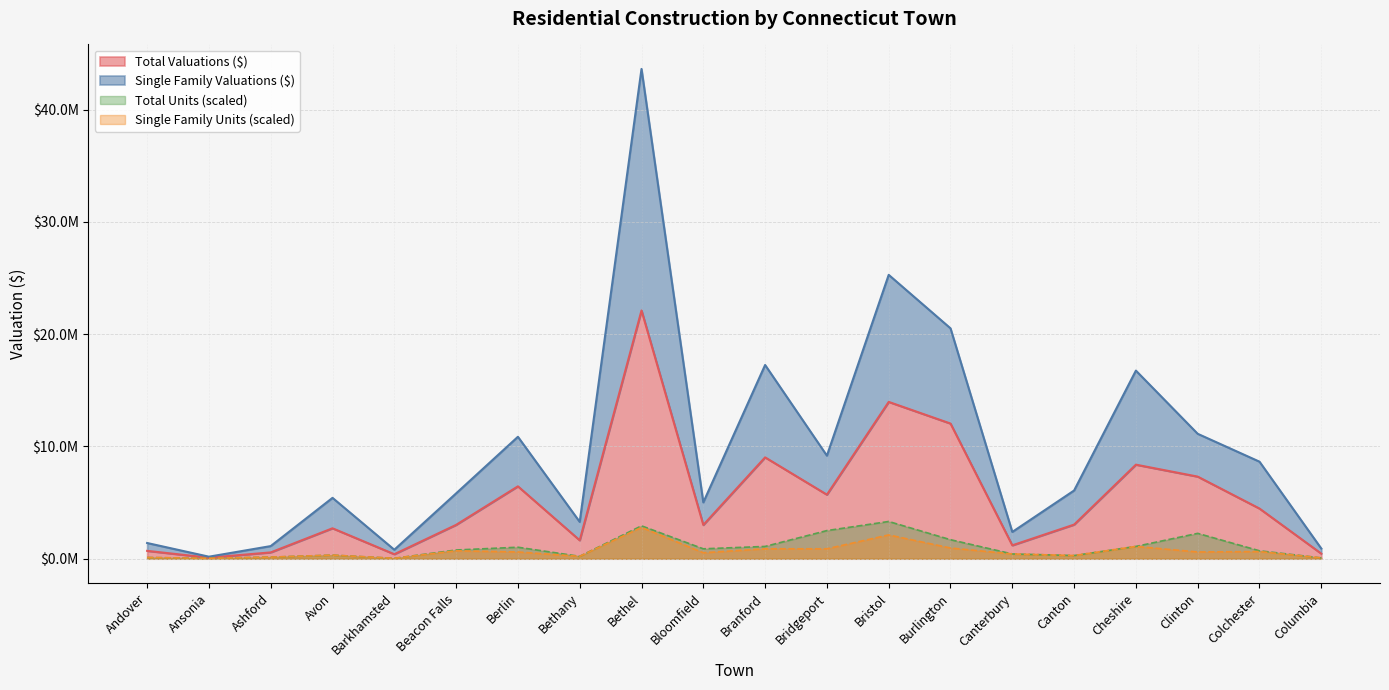

At how many categories does at least one series exceed 7576746?

9